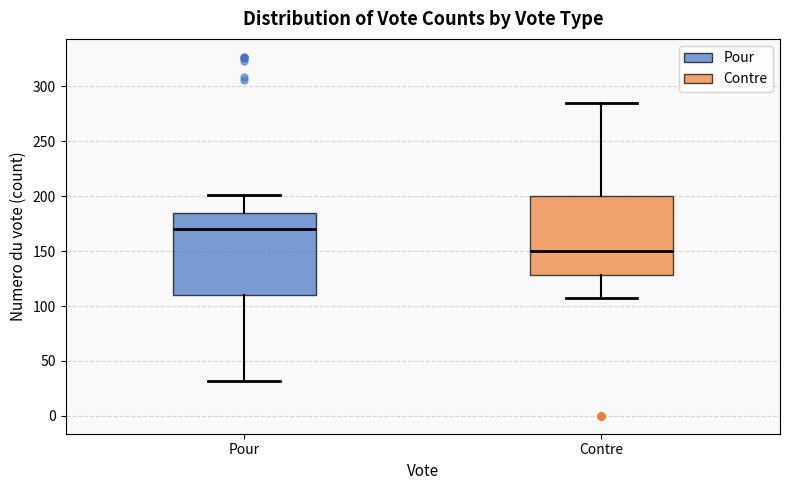

Reading left to right, read every box against the y-axis: the position of its median line, the range the box covers, and the ends of its whiskers. The values are not printed on the chart, so give them approximately, as read against the axis.

Pour: median 170, box 110 to 185, whiskers 30 to 200
Contre: median 150, box 130 to 200, whiskers 105 to 285